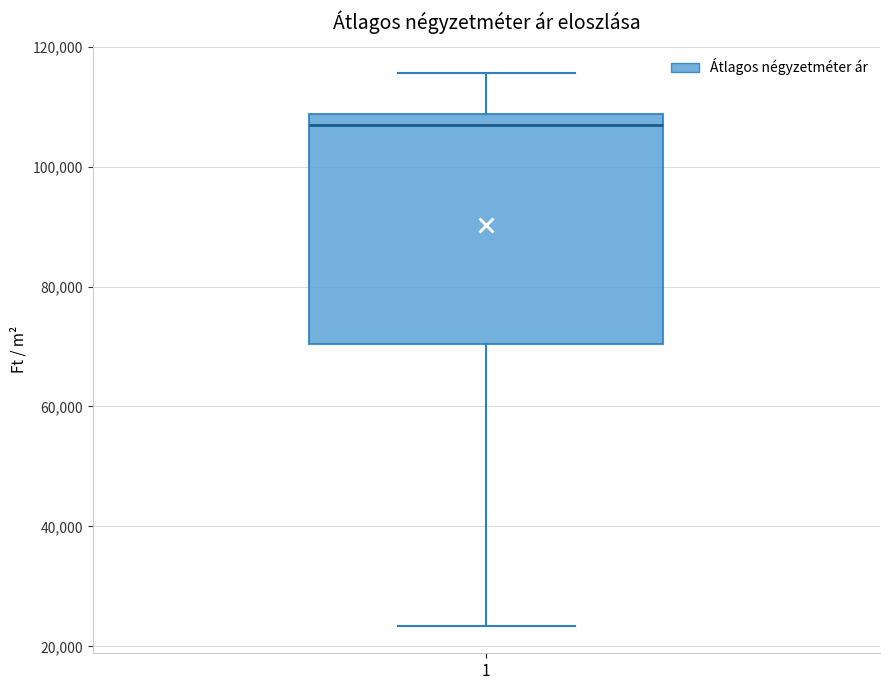

Where is the lower edge of the box at x = 1 on the y-axis? The values are not printed on the chart, so give them approximately, as read against the axis.

70000